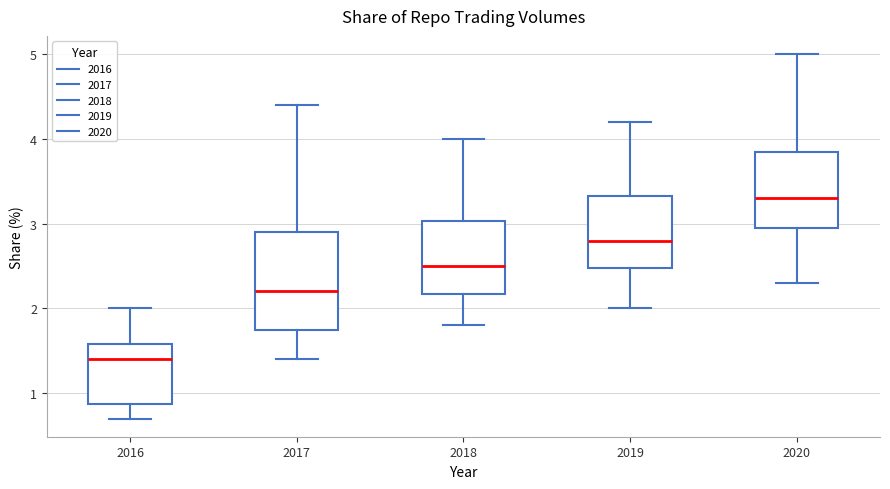

Comparing the boxes themselves (not the whiskers), which one is the tallest?

2017